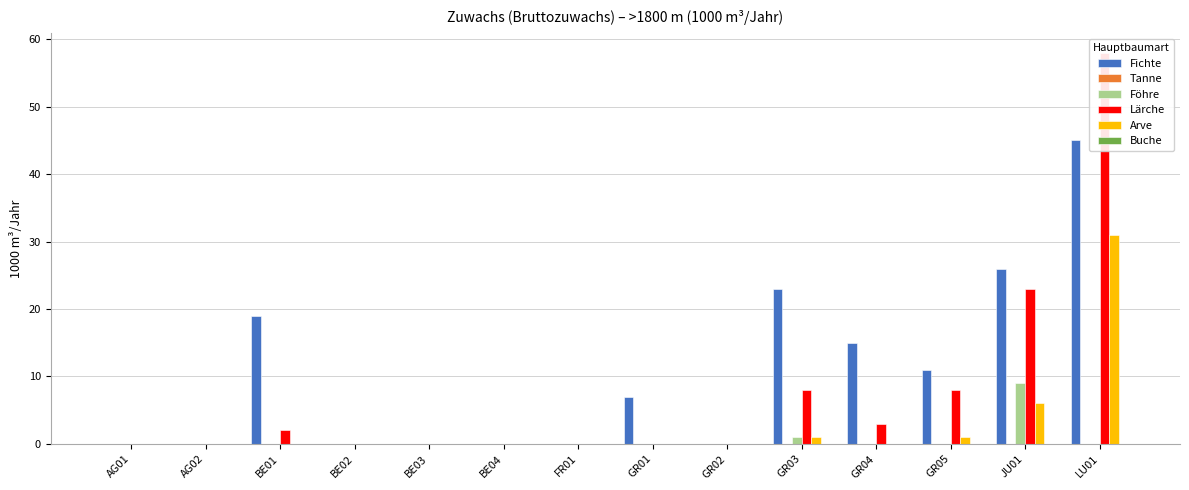

What are all the series names shown in the legend?

Fichte, Tanne, Föhre, Lärche, Arve, Buche